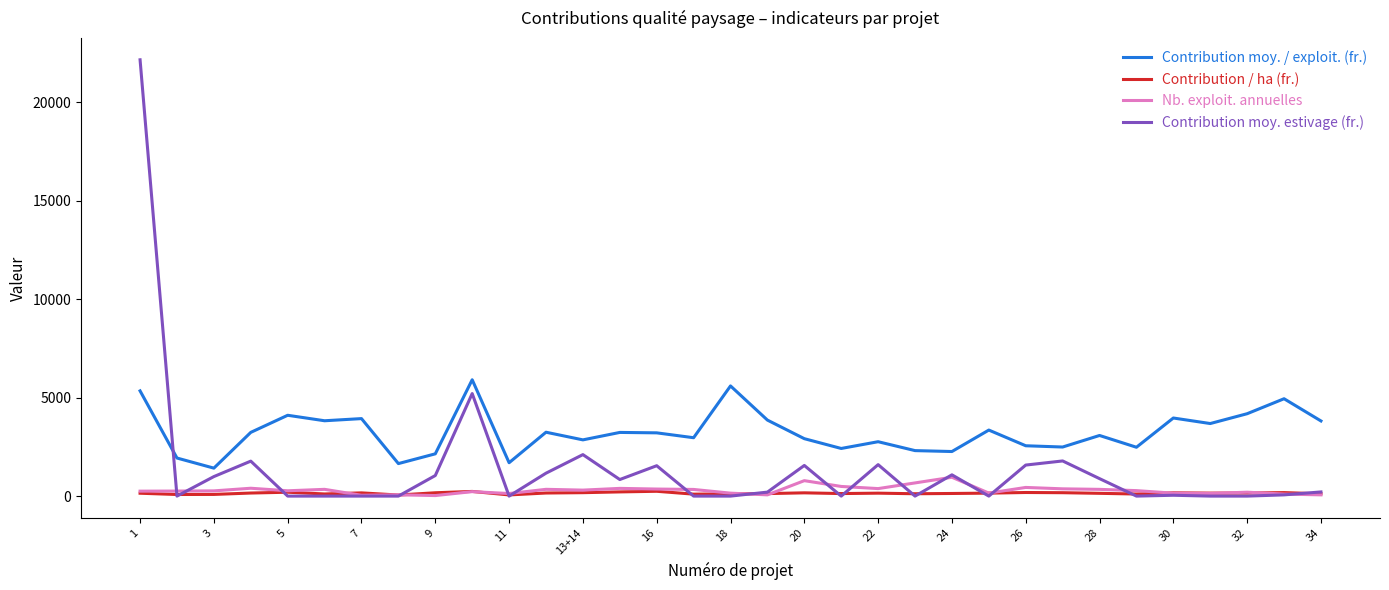

Which series has the largest total across all categories?

Contribution moy. / exploit. (fr.)